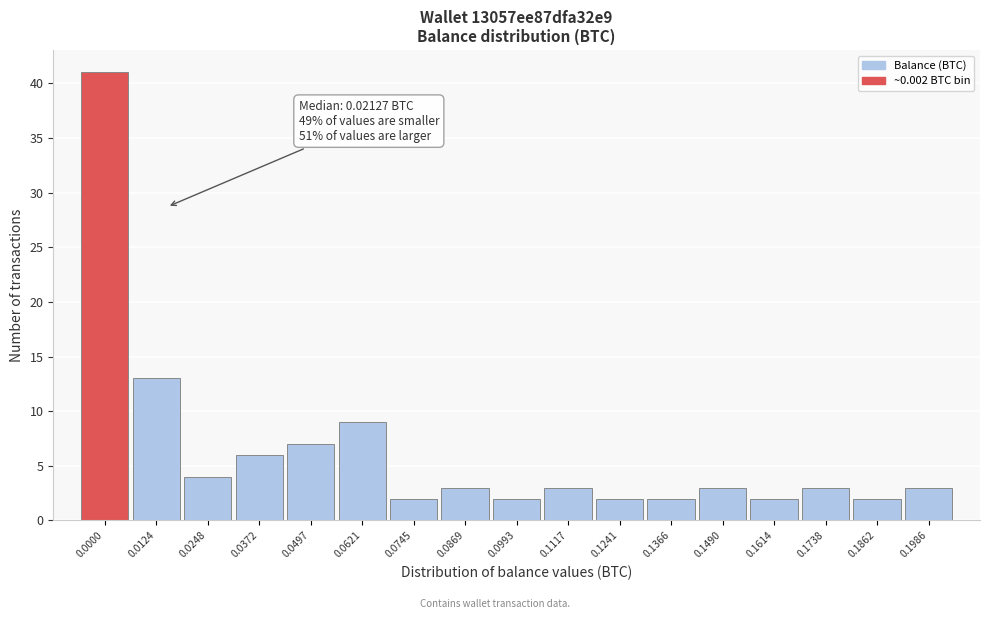

Reading left to right, list all the values displayed in this chart.

0.0000=41	0.0124=13	0.0248=4	0.0372=6	0.0497=7	0.0621=9	0.0745=2	0.0869=3	0.0993=2	0.1117=3	0.1241=2	0.1366=2	0.1490=3	0.1614=2	0.1738=3	0.1862=2	0.1986=3